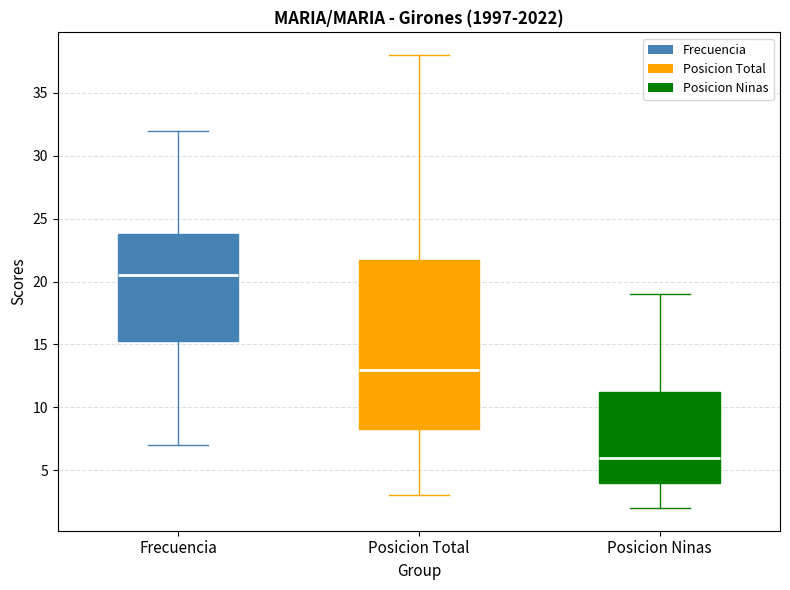

Reading left to right, read every box against the y-axis: the position of its median line, the range the box covers, and the ends of its whiskers. The values are not printed on the chart, so give them approximately, as read against the axis.

Frecuencia: median 20.5, box 15.5 to 24.0, whiskers 7.0 to 32.0
Posicion Total: median 13.0, box 8.5 to 22.0, whiskers 3.0 to 38.0
Posicion Ninas: median 6.0, box 4.0 to 11.5, whiskers 2.0 to 19.0